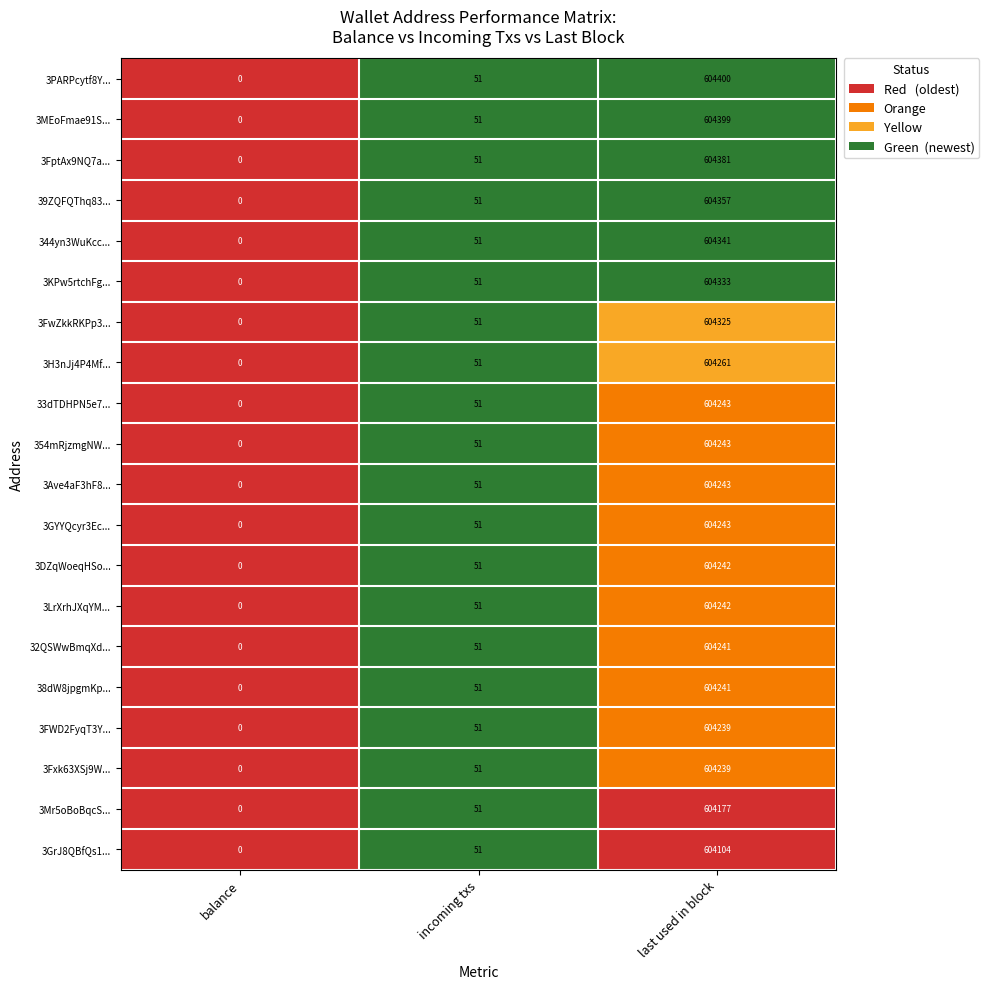

Count the number of categories in the chart.

3